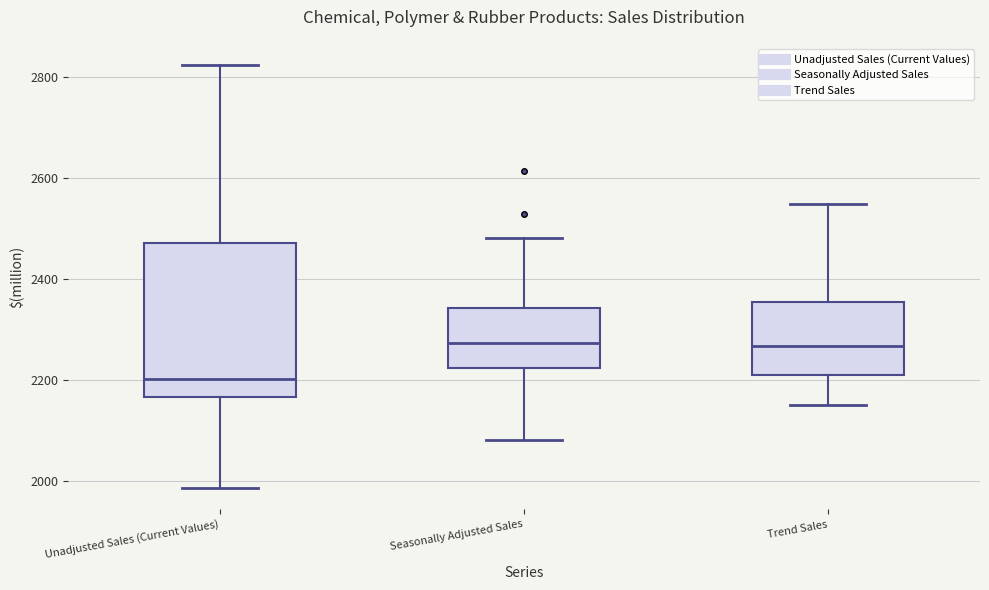

Reading left to right, transcribe this box plot: for each box, give where its median line is, the range the box spans, and where its two whiskers end, as read against the y-axis. The values are not printed on the chart, so give them approximately, as read against the axis.

Unadjusted Sales (Current Values): median 2200, box 2160 to 2480, whiskers 1980 to 2820
Seasonally Adjusted Sales: median 2280, box 2220 to 2340, whiskers 2080 to 2480
Trend Sales: median 2260, box 2200 to 2360, whiskers 2160 to 2540